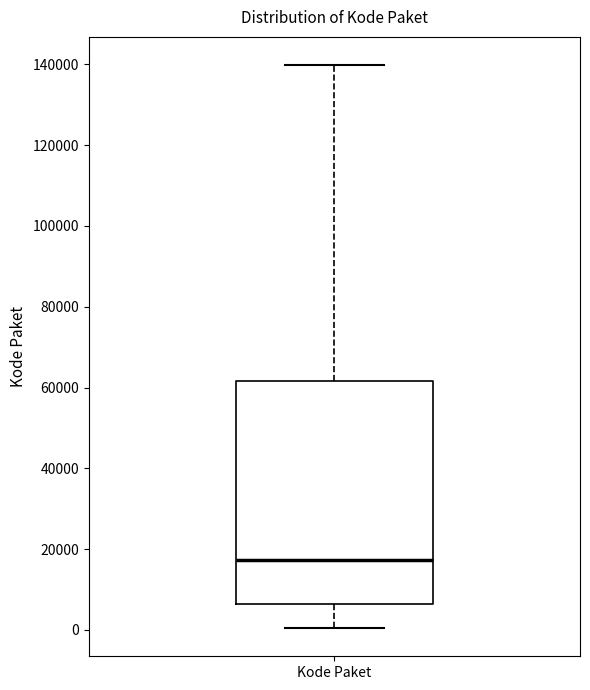

Transcribe this box plot: give where the median line is, the range the box spans, and where the two whiskers end, as read against the y-axis. The values are not printed on the chart, so give them approximately, as read against the axis.

median 18000, box 6000 to 62000, whiskers 0 to 140000